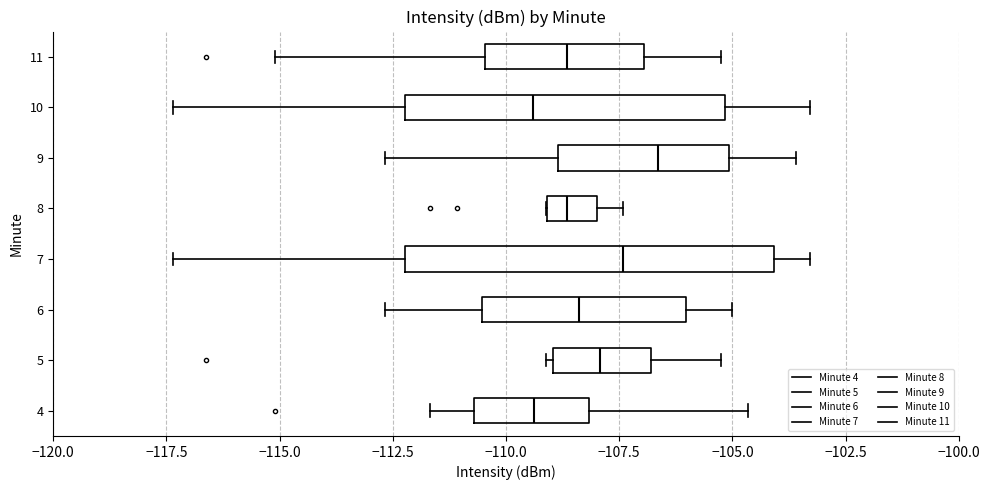

Reading bottom to top, read every box against the x-axis: the position of its median line, the range the box covers, and the ends of its whiskers. The values are not printed on the chart, so give them approximately, as read against the axis.

4: median -109.5, box -110.5 to -108.0, whiskers -111.5 to -104.5
5: median -108.0, box -109.0 to -107.0, whiskers -109.0 (just left of the box's left edge) to -105.0
6: median -108.5, box -110.5 to -106.0, whiskers -112.5 to -105.0
7: median -107.5, box -112.0 to -104.0, whiskers -117.5 to -103.5
8: median -108.5, box -109.0 to -108.0, whiskers -109.0 to -107.5
9: median -106.5, box -109.0 to -105.0, whiskers -112.5 to -103.5
10: median -109.5, box -112.0 to -105.0, whiskers -117.5 to -103.5
11: median -108.5, box -110.5 to -107.0, whiskers -115.0 to -105.0